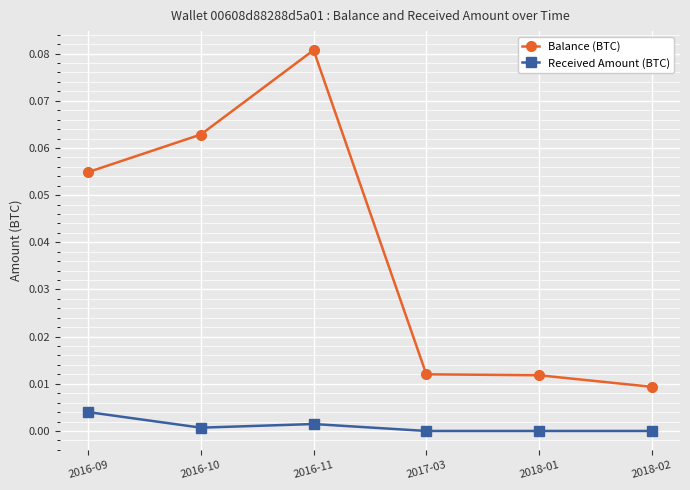

Which series has the largest total across all categories?

Balance (BTC)